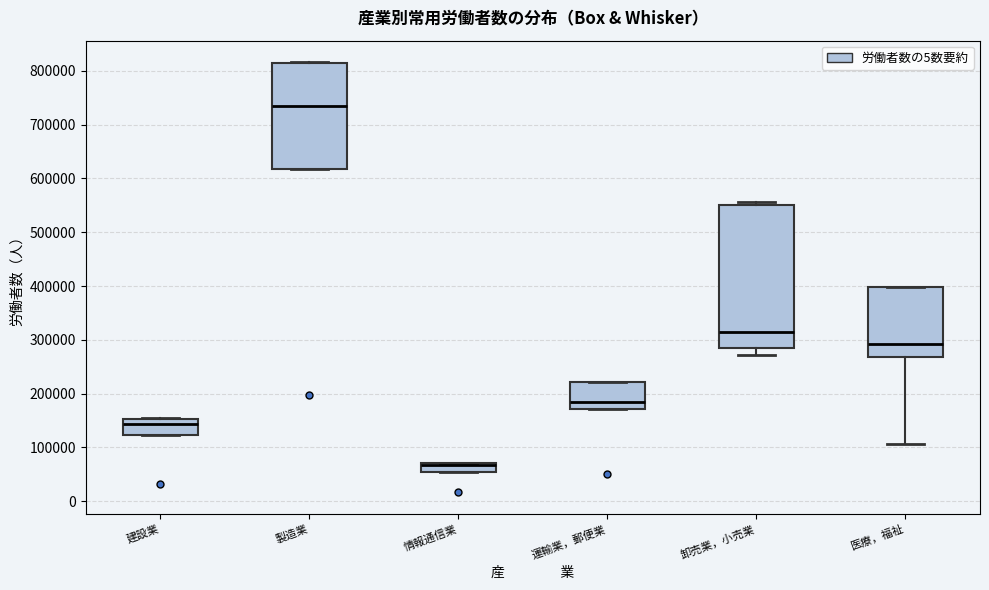

Comparing the boxes themselves (not the whiskers), which one is the tallest?

卸売業，小売業